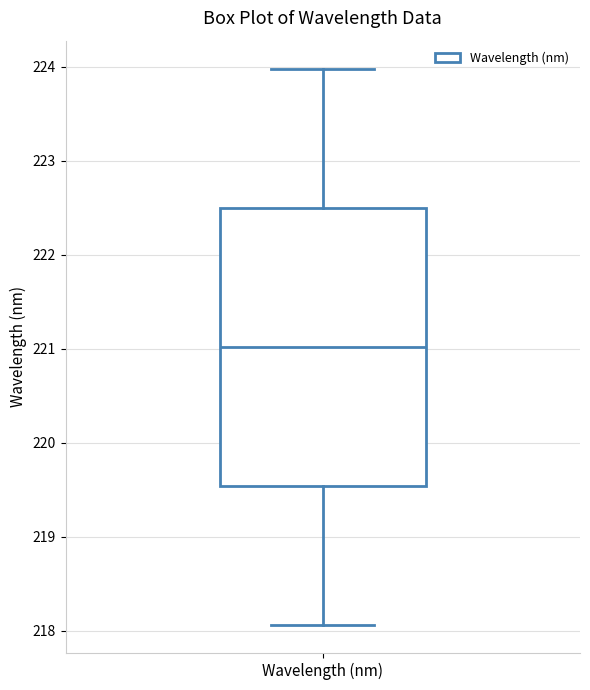

Transcribe this box plot: give where the median line is, the range the box spans, and where the two whiskers end, as read against the y-axis. The values are not printed on the chart, so give them approximately, as read against the axis.

median 221.0, box 219.5 to 222.5, whiskers 218.1 to 224.0